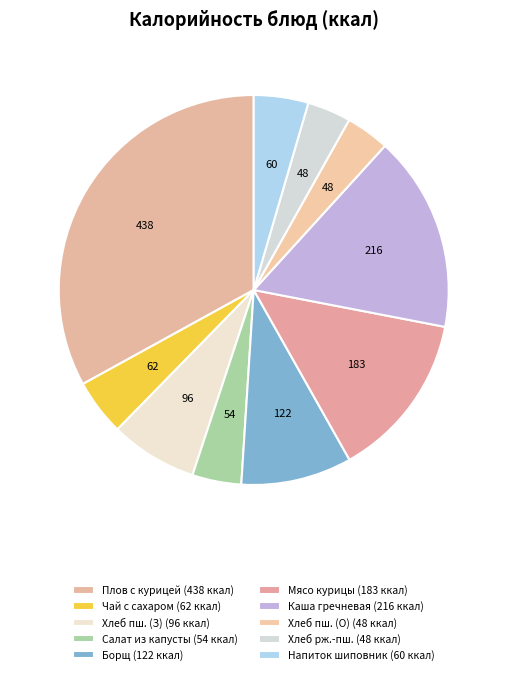

Count the number of slices in the pie.

10